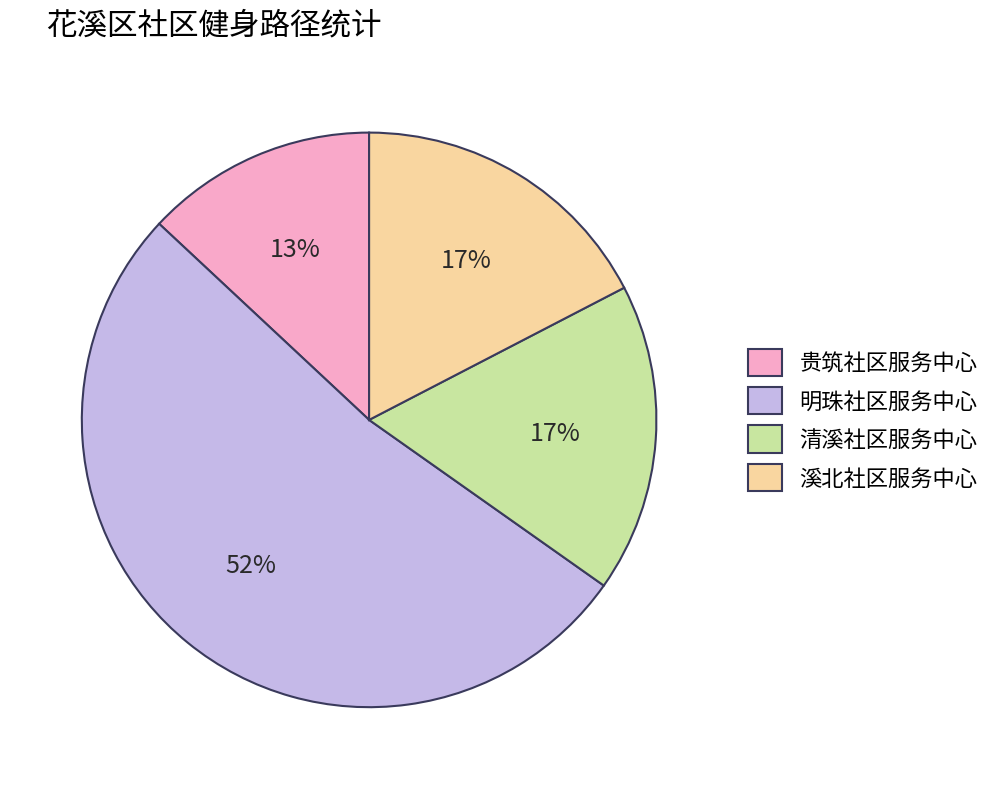

The 清溪社区服务中心 slice represents 17% of the pie. True or false?

True